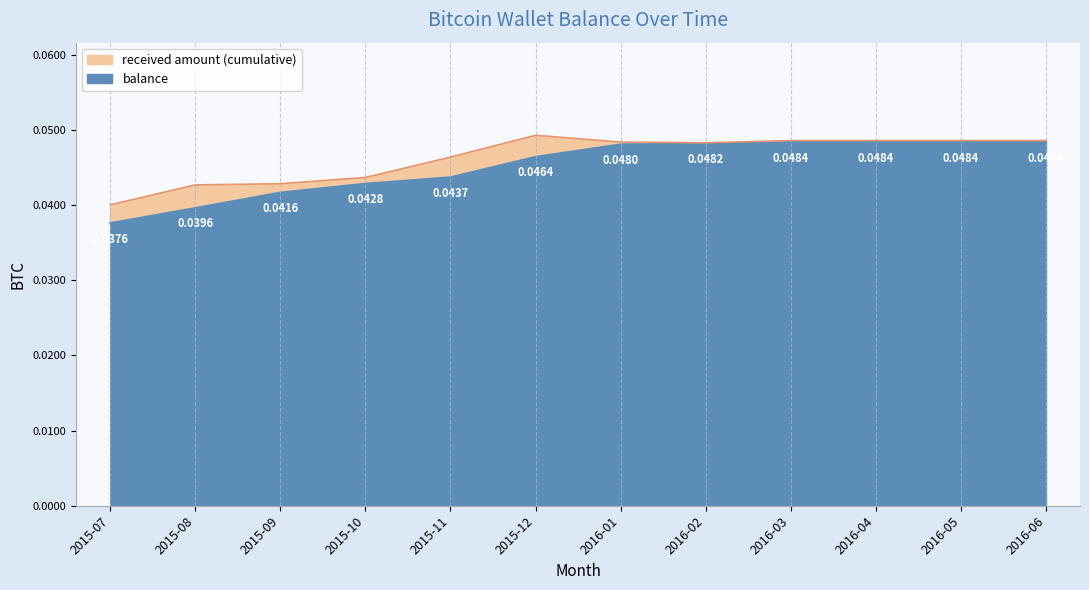

True or false: there are more than 0 points higher than both neighbors.

False